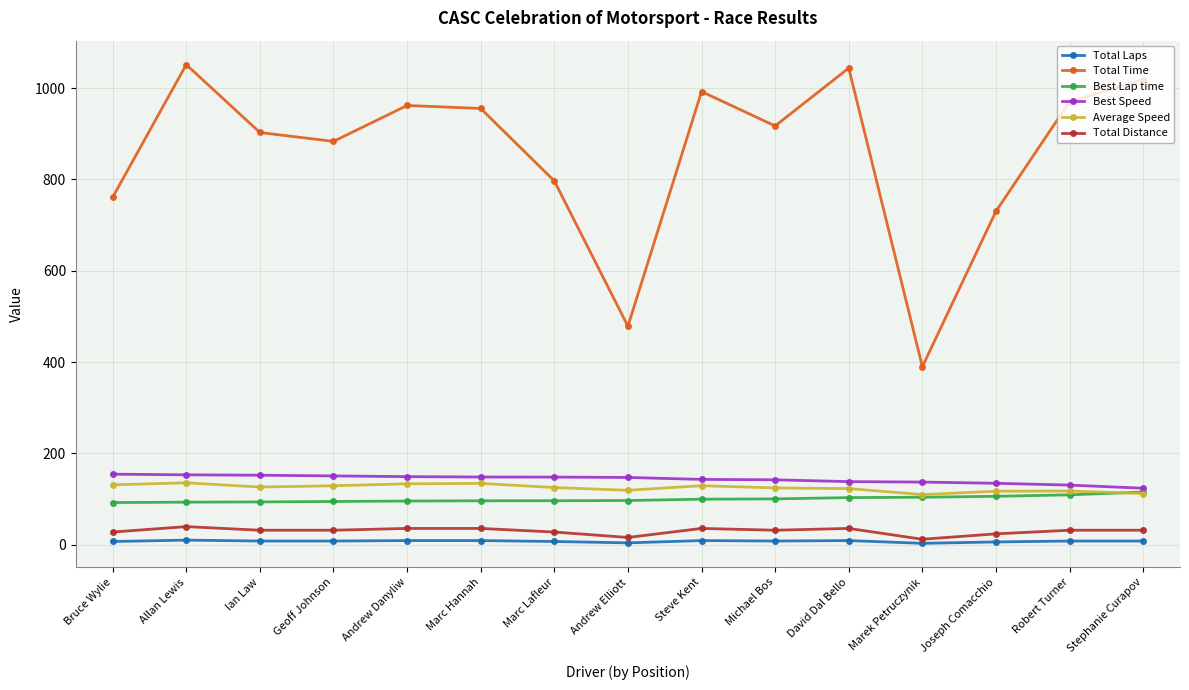

What is the label of the 12th point from the left?

Marek Petruczynik